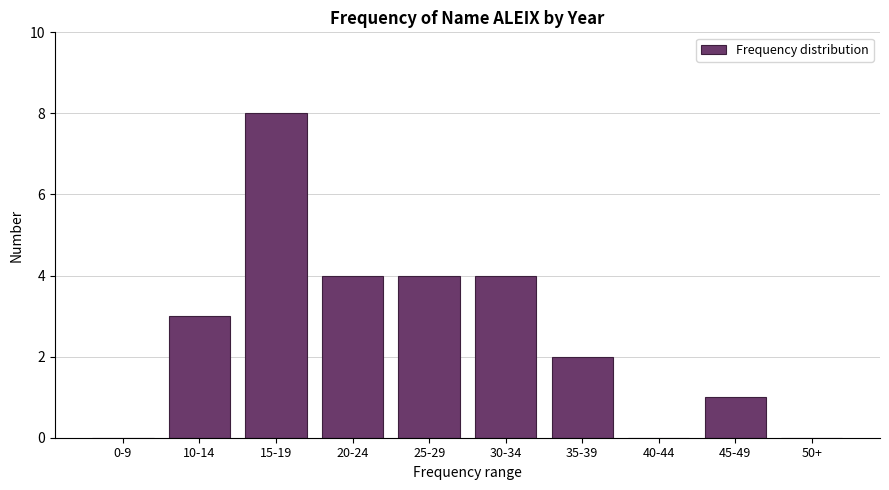

Reading left to right, what are all the values shown in this chart?

0-9=0	10-14=3	15-19=8	20-24=4	25-29=4	30-34=4	35-39=2	40-44=0	45-49=1	50+=0